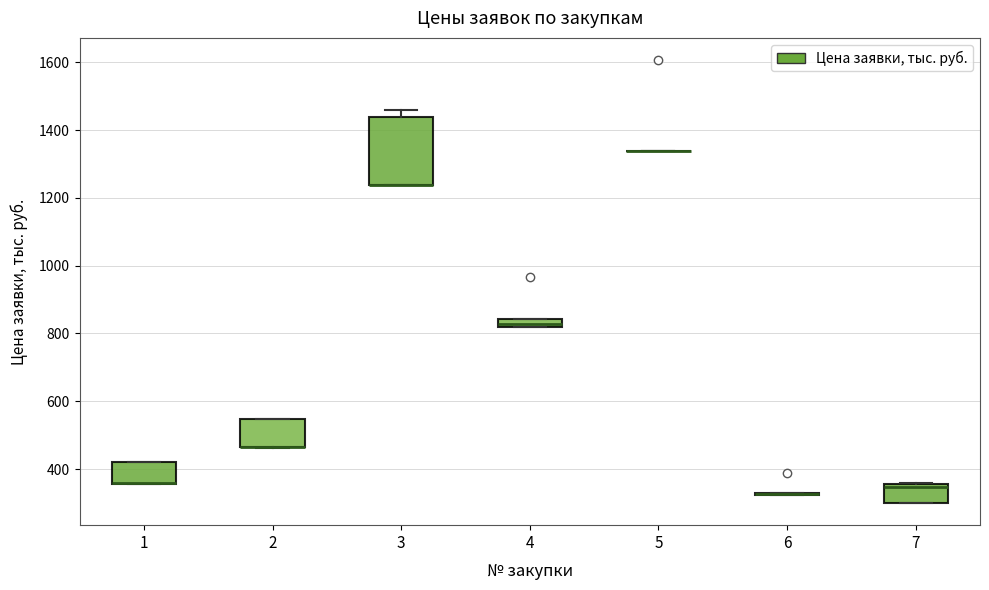

Comparing the boxes themselves (not the whiskers), which one is the tallest?

3